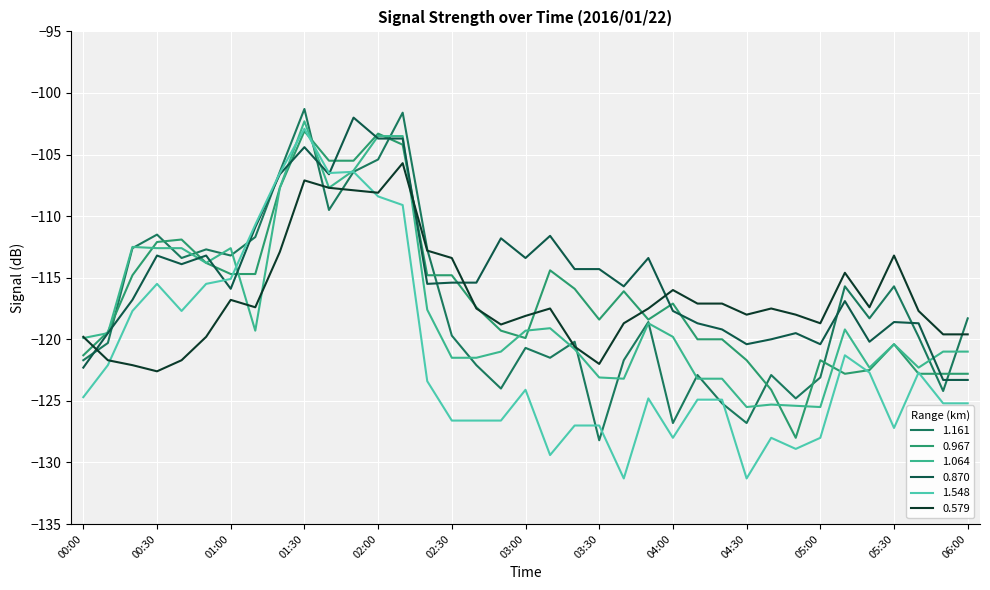

What is the minimum value for 1.064?

-125.5